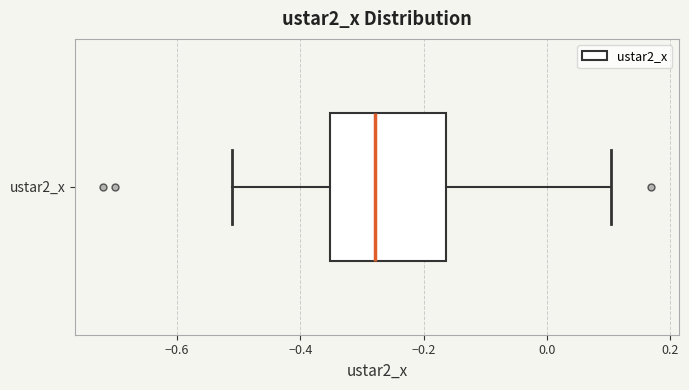

Transcribe this box plot: give where the median line is, the range the box spans, and where the two whiskers end, as read against the x-axis. The values are not printed on the chart, so give them approximately, as read against the axis.

median -0.28, box -0.36 to -0.16, whiskers -0.52 to 0.10